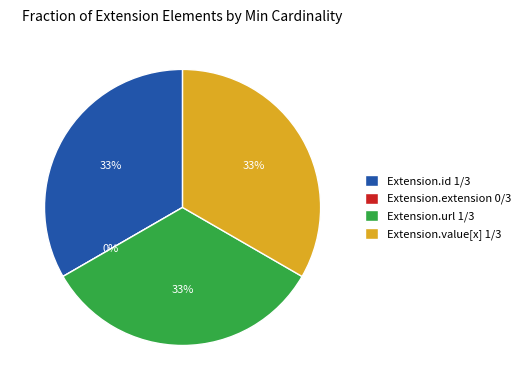

Which category has the smallest portion of the pie?

Extension.extension